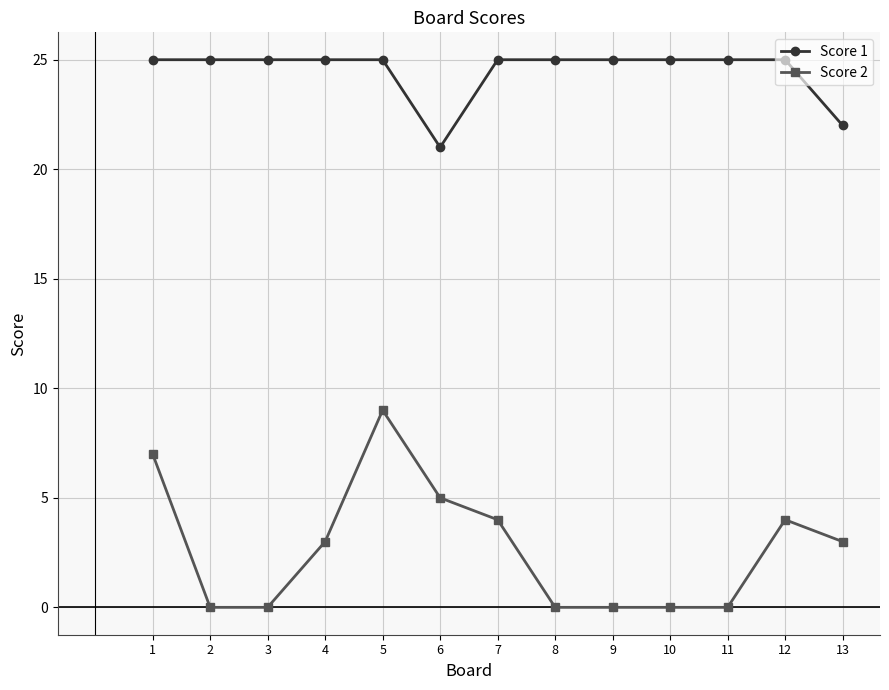

Where does the Score 2 series first go above 3?

1